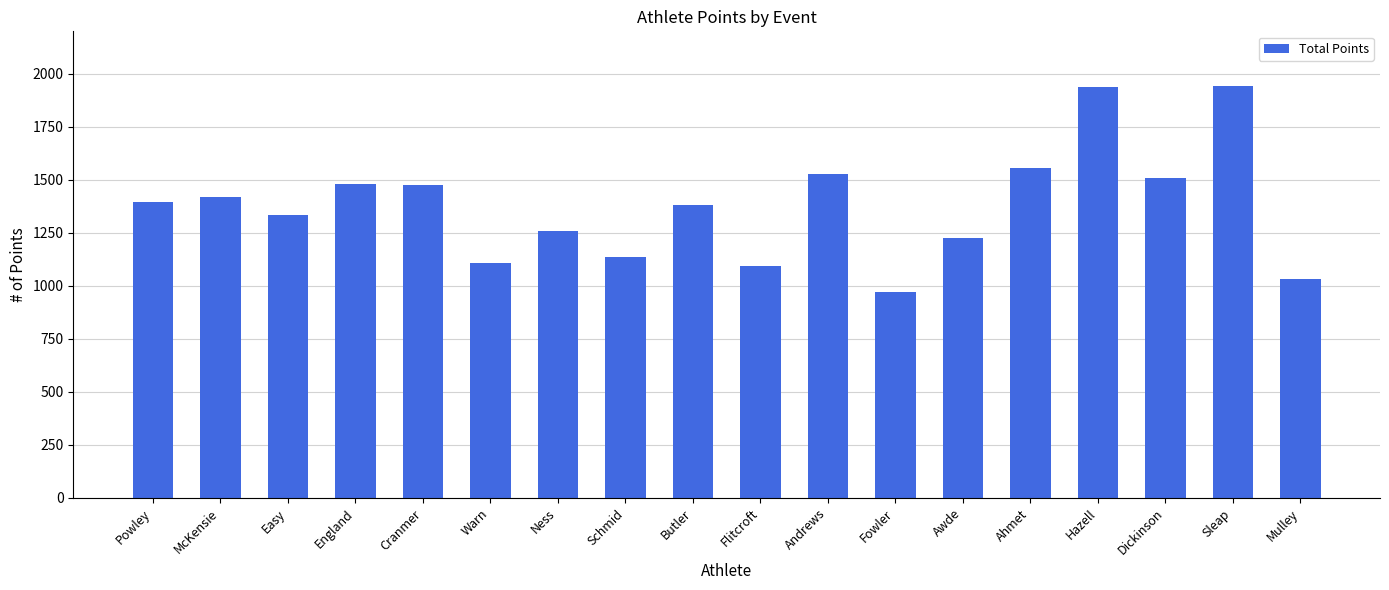

Which has a higher value, Dickinson or England?

Dickinson